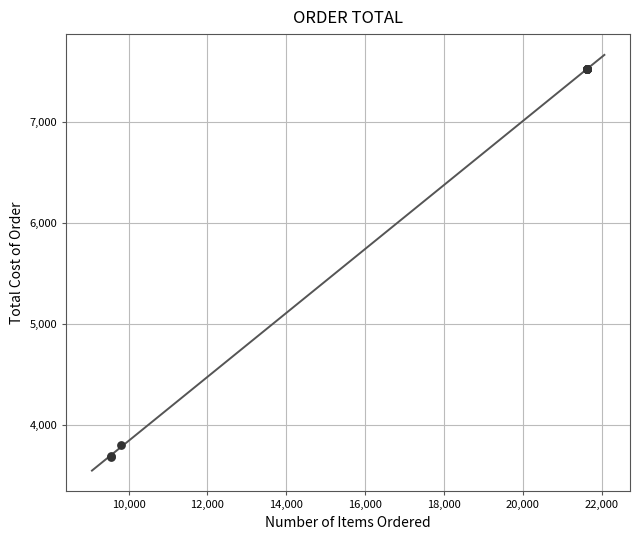

What Y value in the scatter plot is closest to 5605?

3805